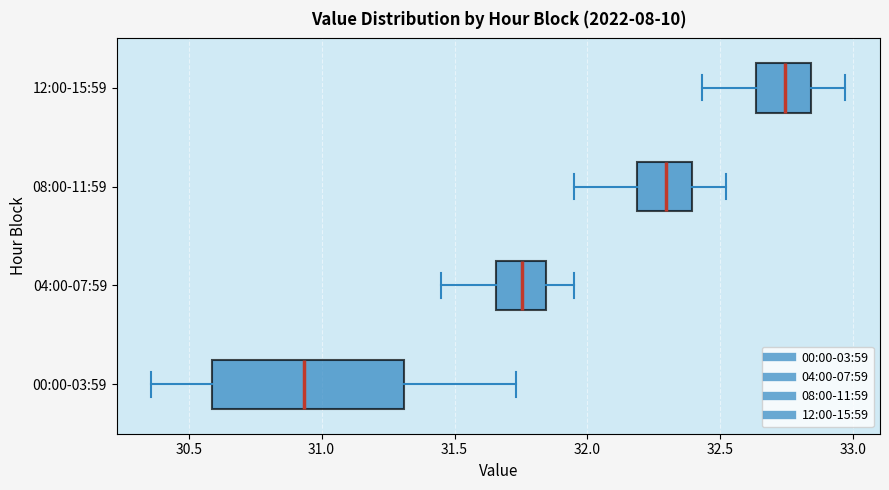

Where is the left edge of the box for 12:00-15:59 on the x-axis? The values are not printed on the chart, so give them approximately, as read against the axis.

32.65